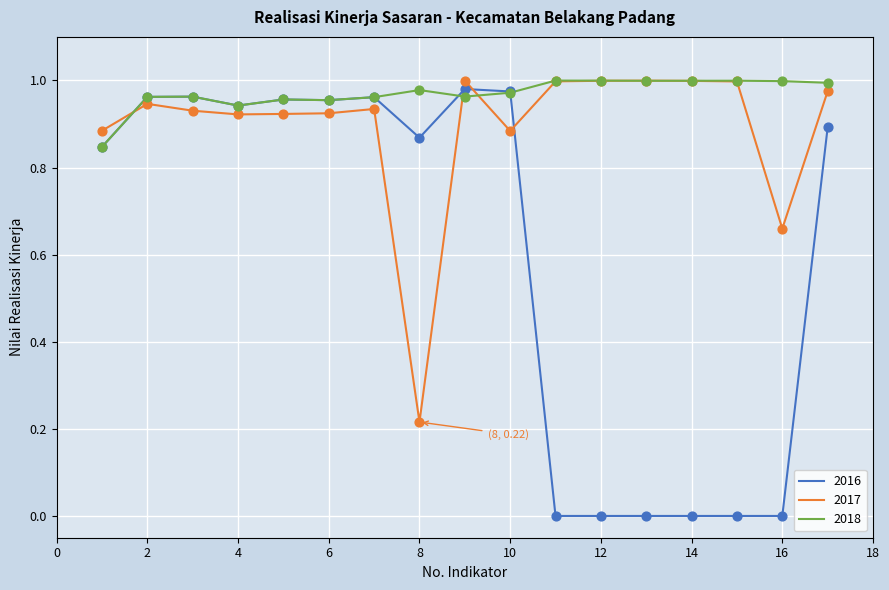

Which series has the largest range (max minus min)?

2016